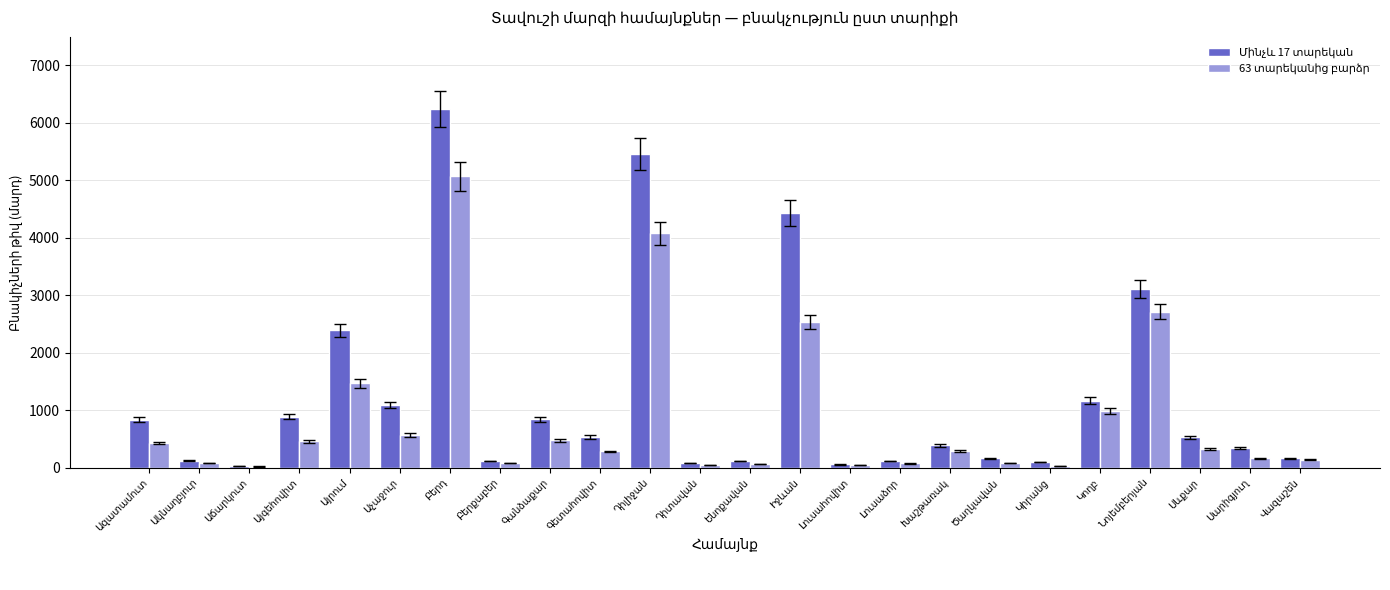

What value does the 63 տարեկանից բարձր series have at Նոյեմբերյան, to the nearest 10?

2710